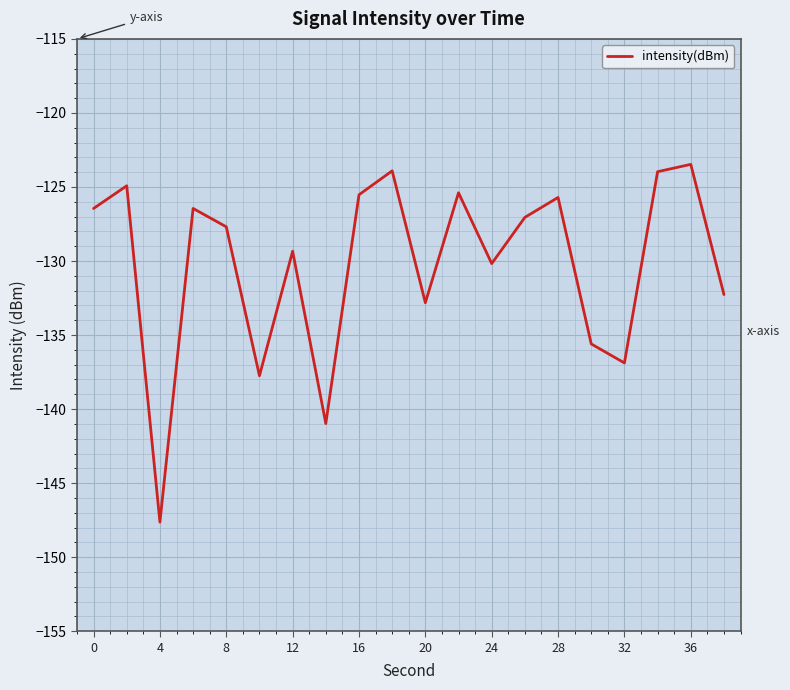

What is the maximum value shown in the chart?

-123.5